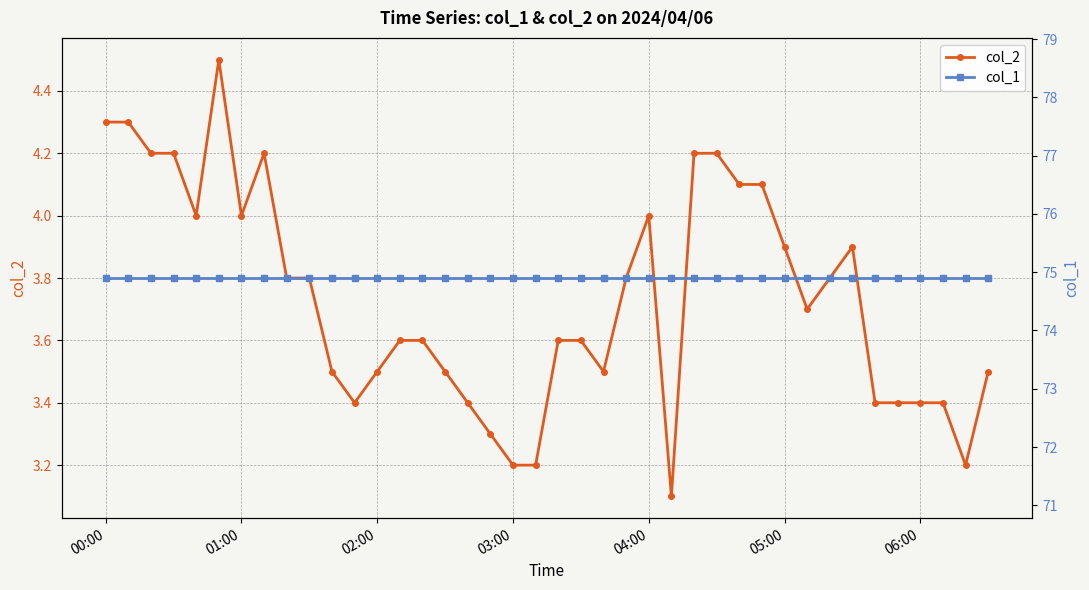

The value of col_2 at 04:00 is 2.7. True or false?

False